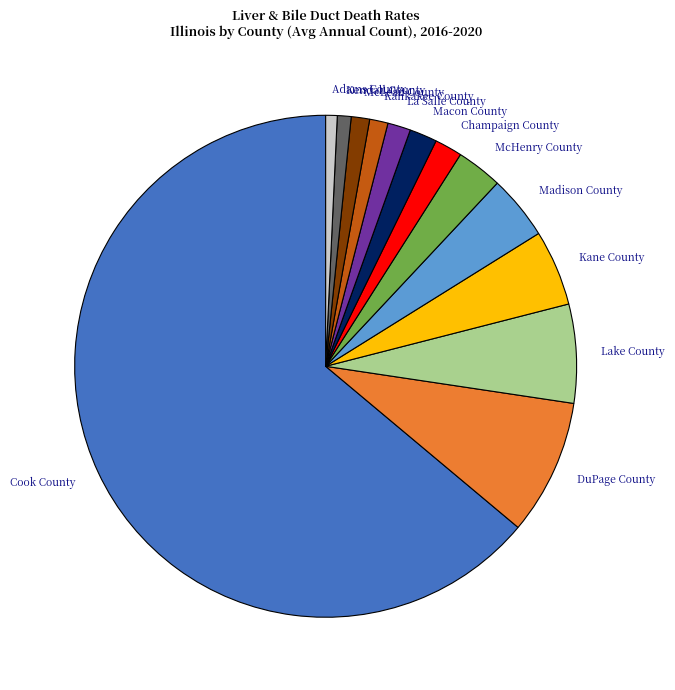

Combined, do Adams County and Madison County account for over 50%?

No